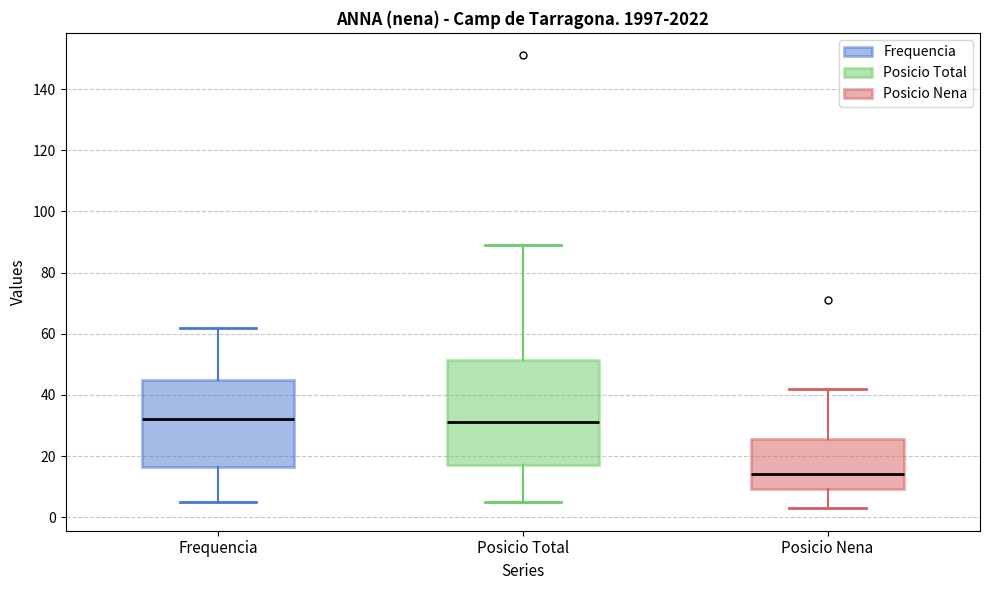

Reading left to right, read every box against the y-axis: the position of its median line, the range the box covers, and the ends of its whiskers. The values are not printed on the chart, so give them approximately, as read against the axis.

Frequencia: median 32, box 16 to 44, whiskers 6 to 62
Posicio Total: median 32, box 18 to 52, whiskers 6 to 90
Posicio Nena: median 14, box 10 to 26, whiskers 4 to 42